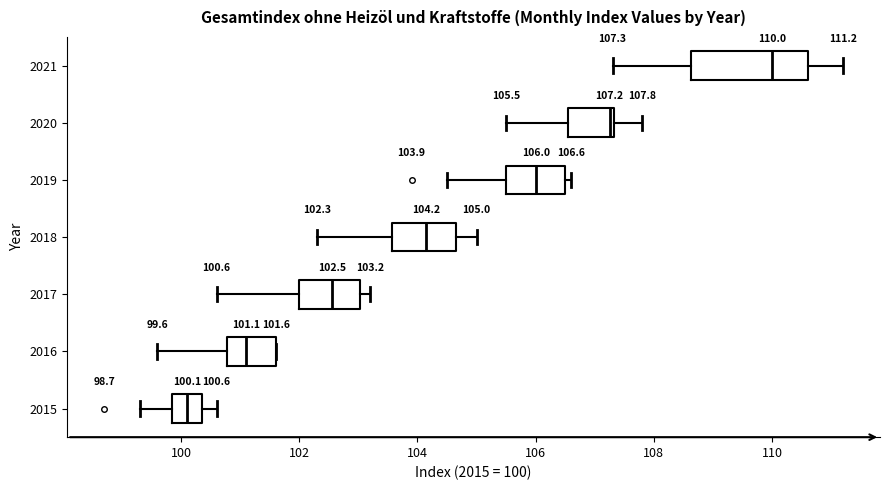

Which box has the furthest to the left median line?

2015